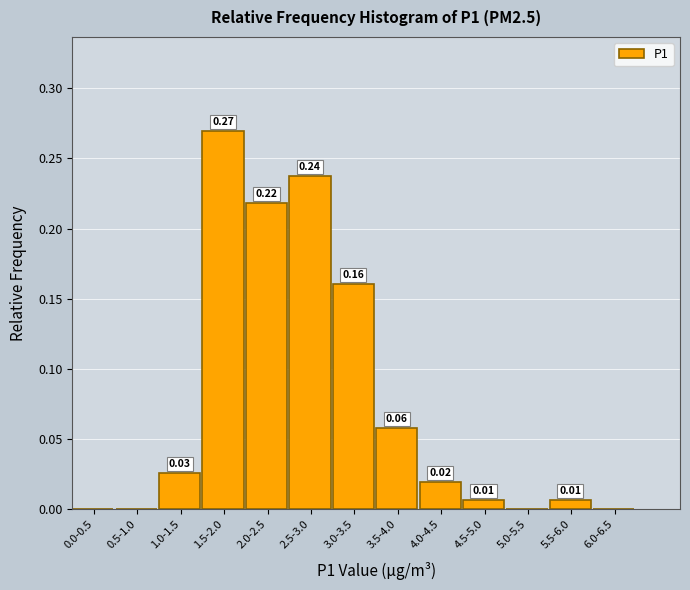

Between 4.0-4.5 and 0.5-1.0, which is larger?

4.0-4.5